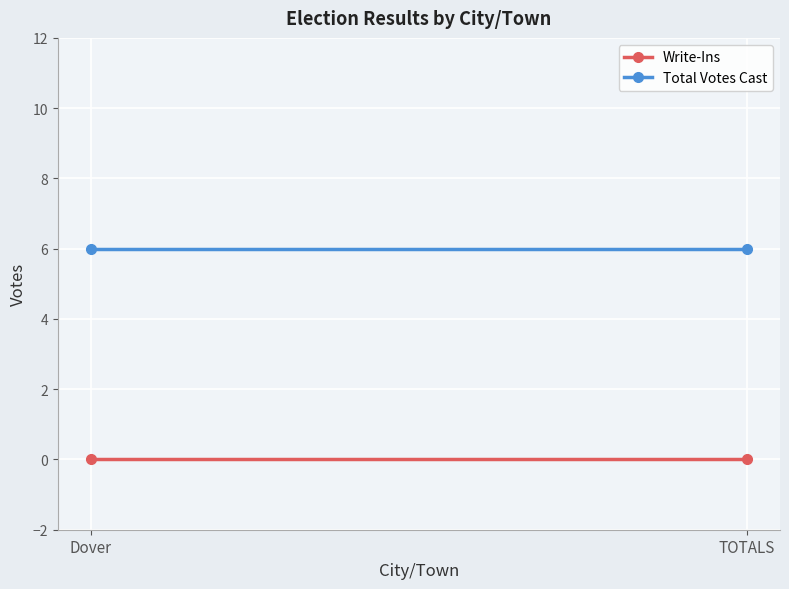

At how many categories does at least one series exceed 5?

2